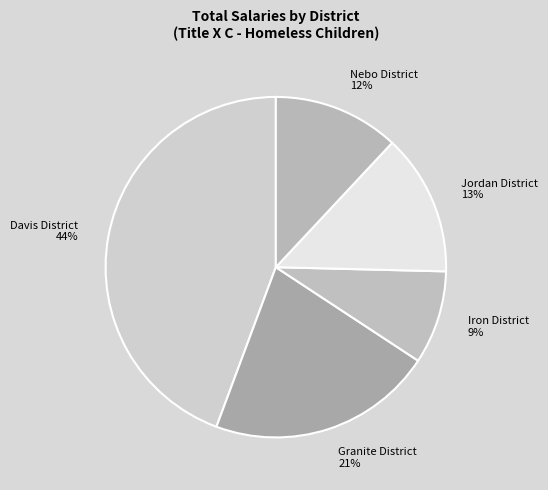

Rank the categories by value from highest to lowest.

Davis District, Granite District, Jordan District, Nebo District, Iron District